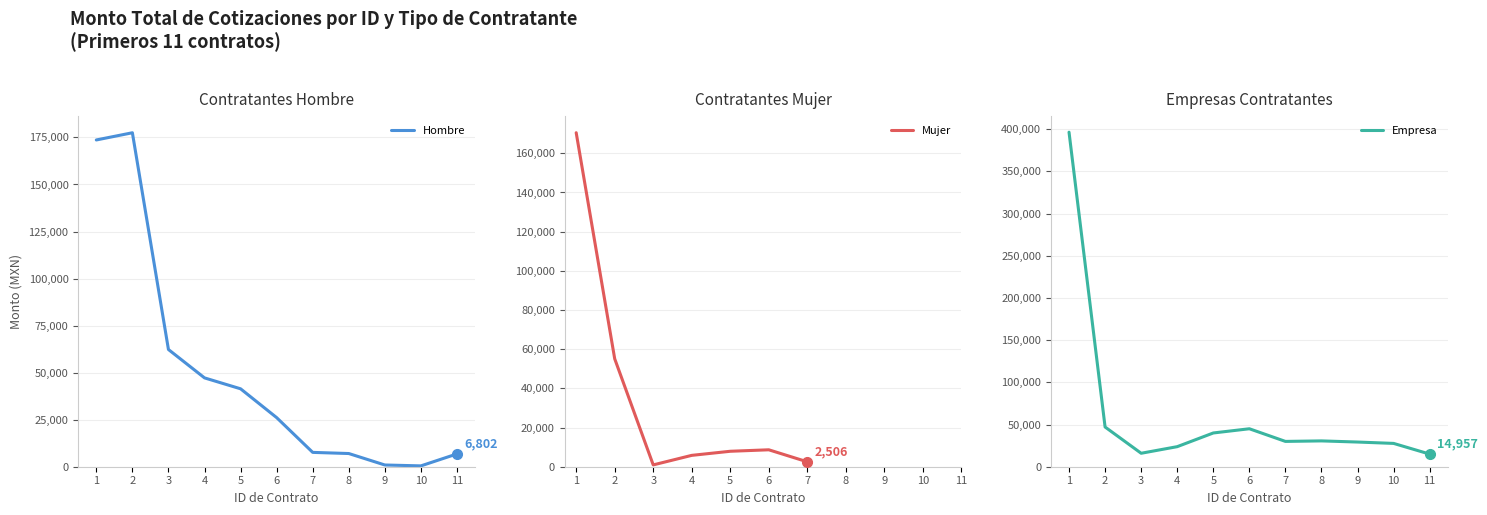

Which series has the largest range (max minus min)?

Empresa